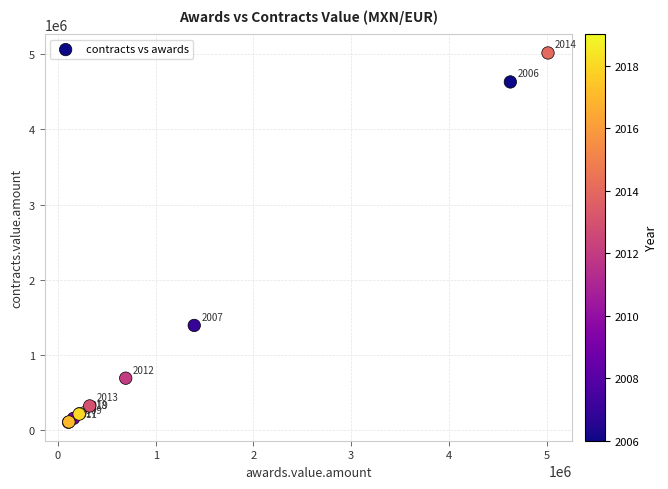

What Y value in the scatter plot is closest to 2561500?

1394680